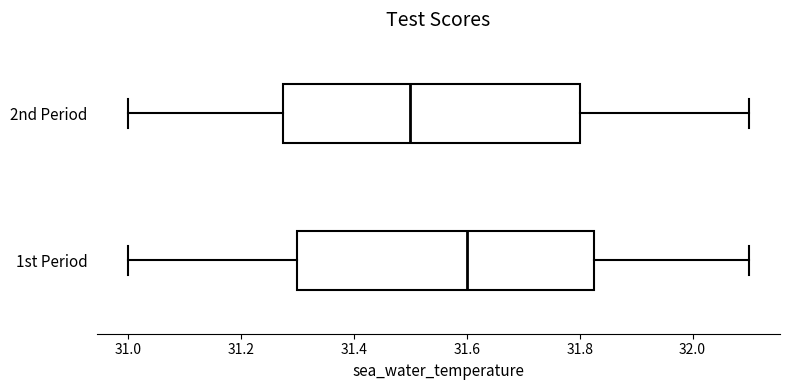

Which box's median line is the furthest to the right?

1st Period